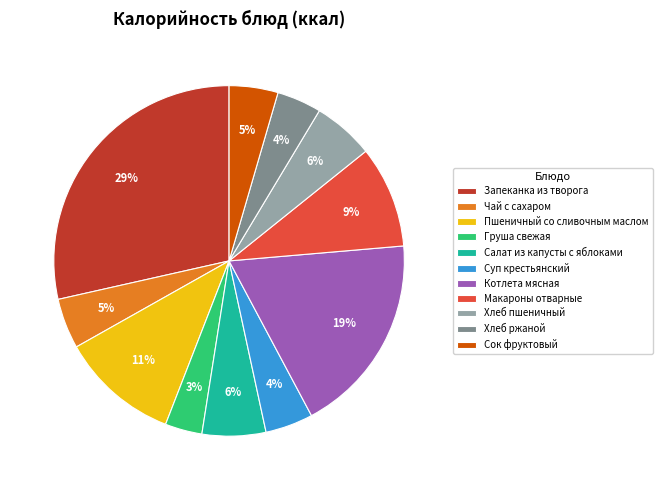

The Макароны отварные slice represents 22% of the pie. True or false?

False